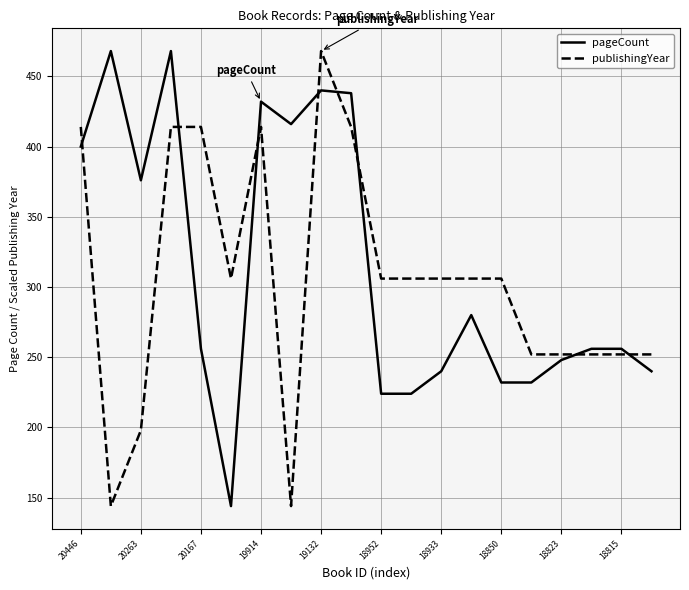

What is the greatest value displayed?

468